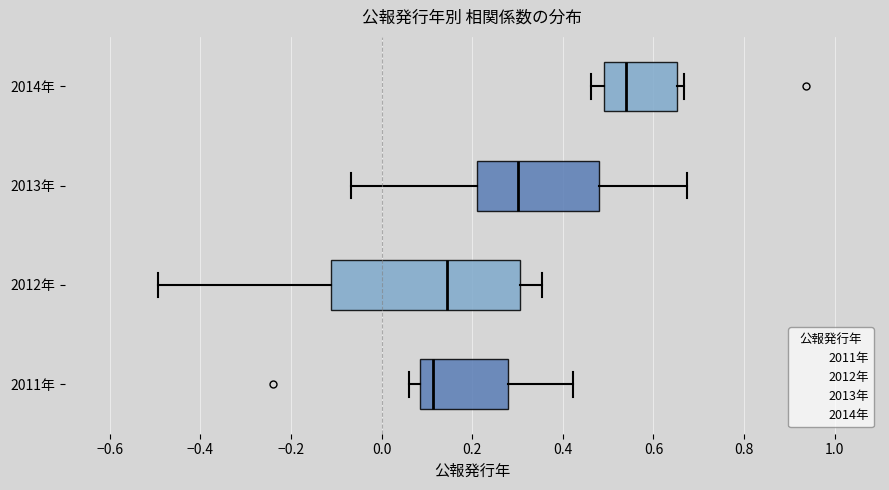

Where is the right edge of the box for 2013年 on the x-axis? The values are not printed on the chart, so give them approximately, as read against the axis.

0.48